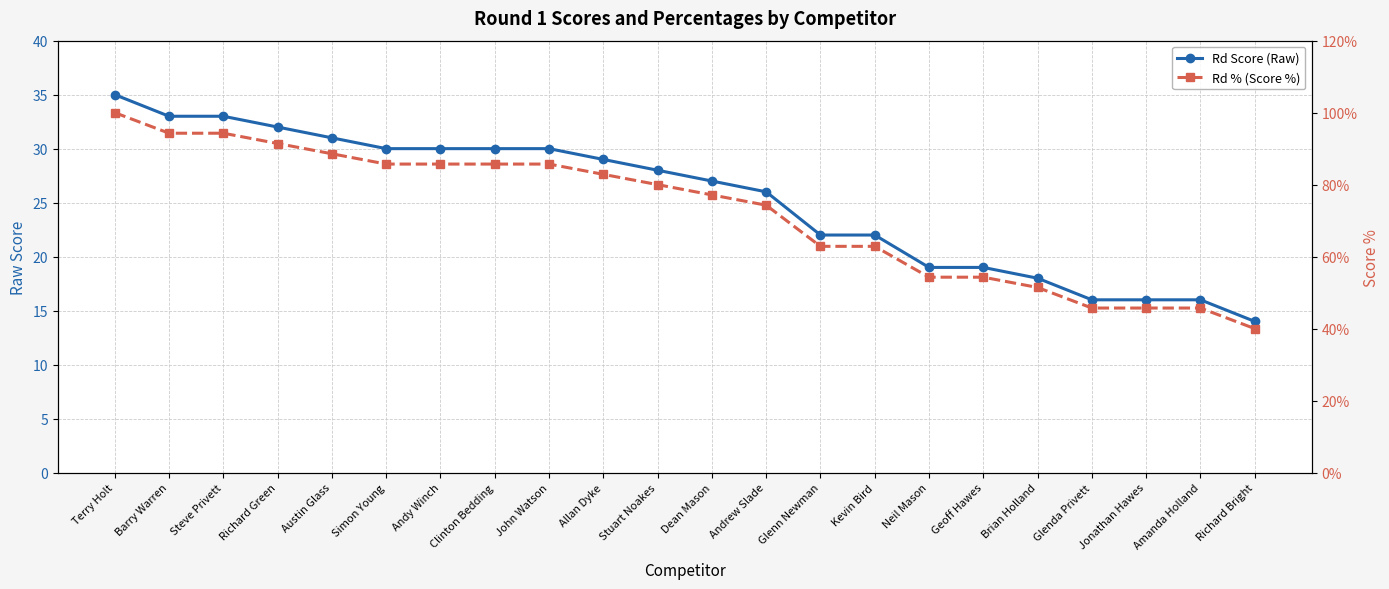

Rank the series by their average value, from highest to lowest.

Rd Score (Raw), Rd % (Score %)